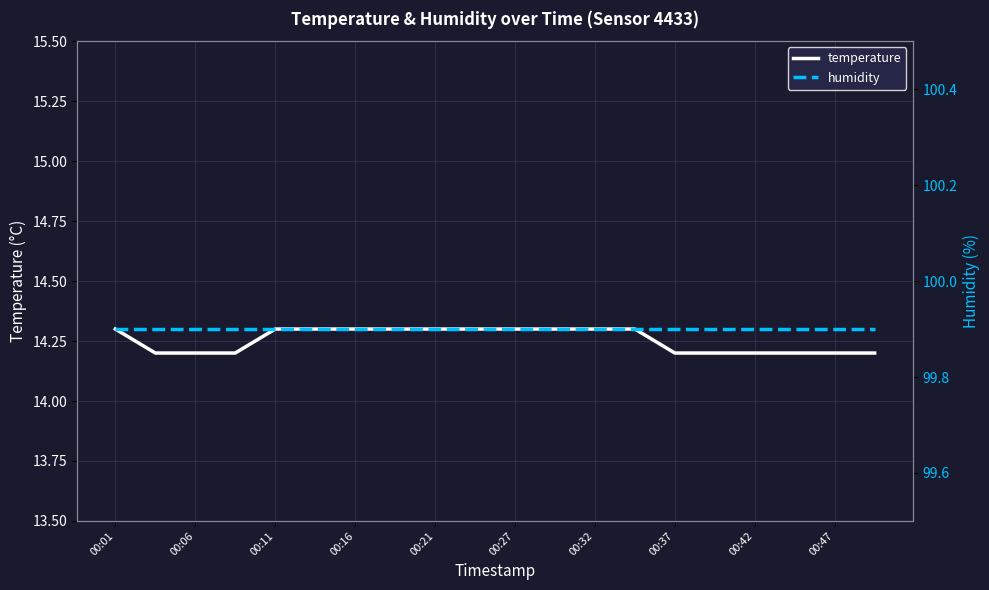

Rank the series by their average value, from lowest to highest.

temperature, humidity